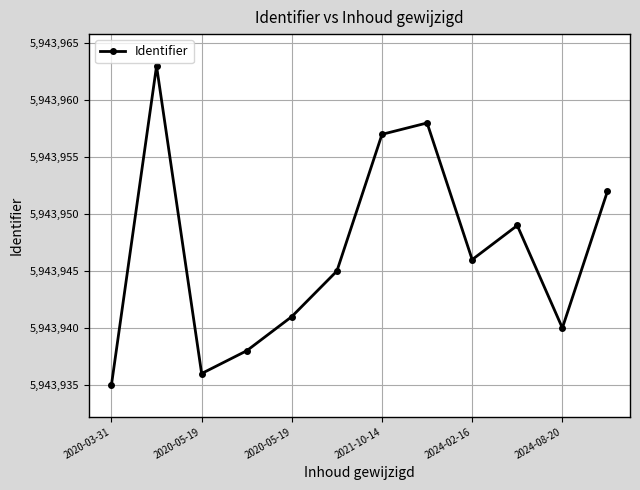

Does the chart display data point markers on the line(s)?

Yes